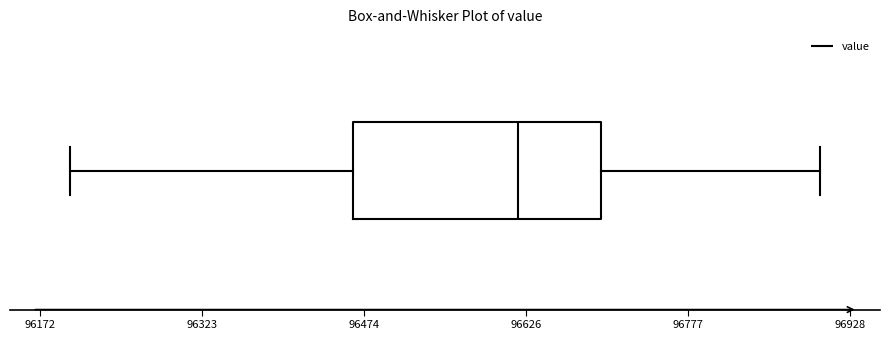

Where is the right edge of the box on the x-axis? The values are not printed on the chart, so give them approximately, as read against the axis.

96700